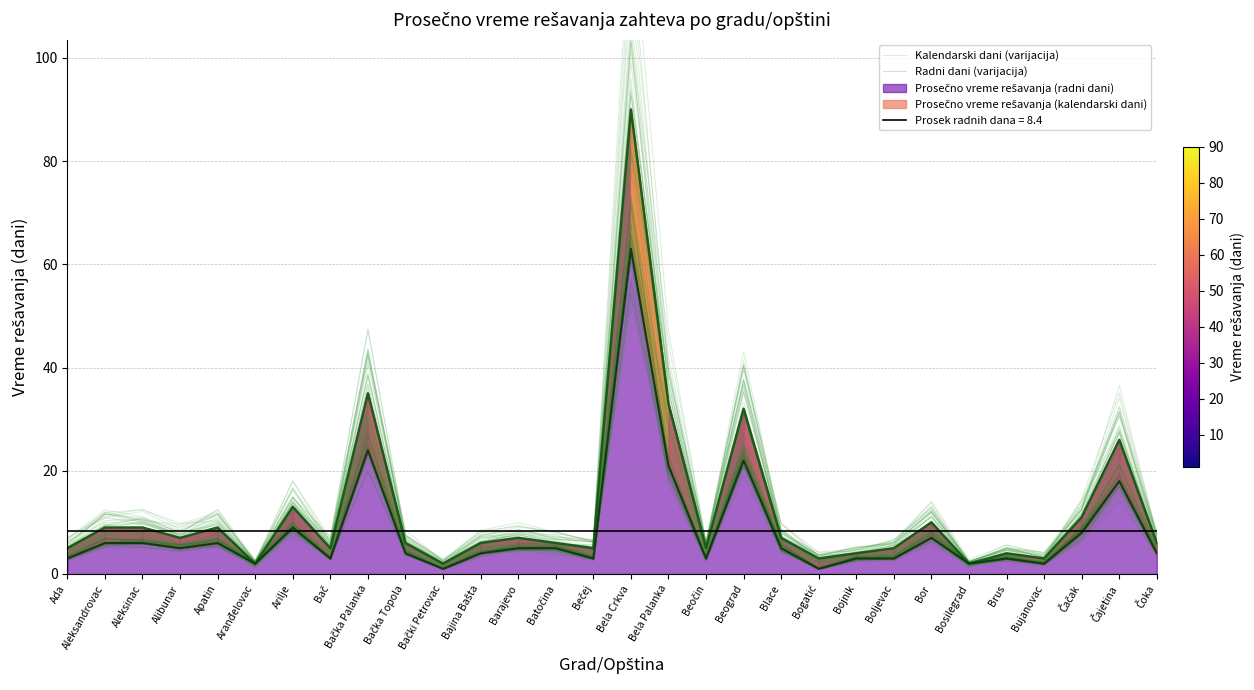

At which label does Radni dani (varijacija) reach its minimum?

Bogatić